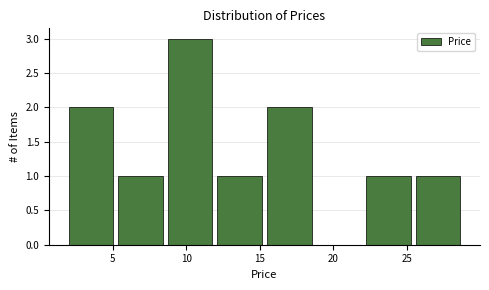

Reading left to right, transcribe this chart: for each bar, give the range it covers on the x-axis and its height. Neither the bar edges nor the heights are printed on the chart, so give them approximately, as read against the axes.

2.0 to 5.5: 2
5.5 to 9.0: 1
9.0 to 12.0: 3
12.0 to 15.5: 1
15.5 to 19.0: 2
19.0 to 22.5: 0
22.5 to 25.5: 1
25.5 to 29.0: 1